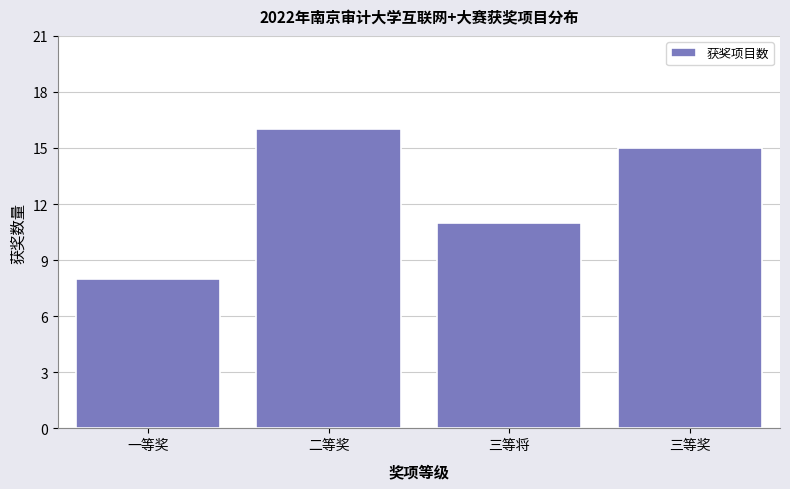

Reading left to right, what are all the values shown in this chart?

一等奖=8	二等奖=16	三等将=11	三等奖=15